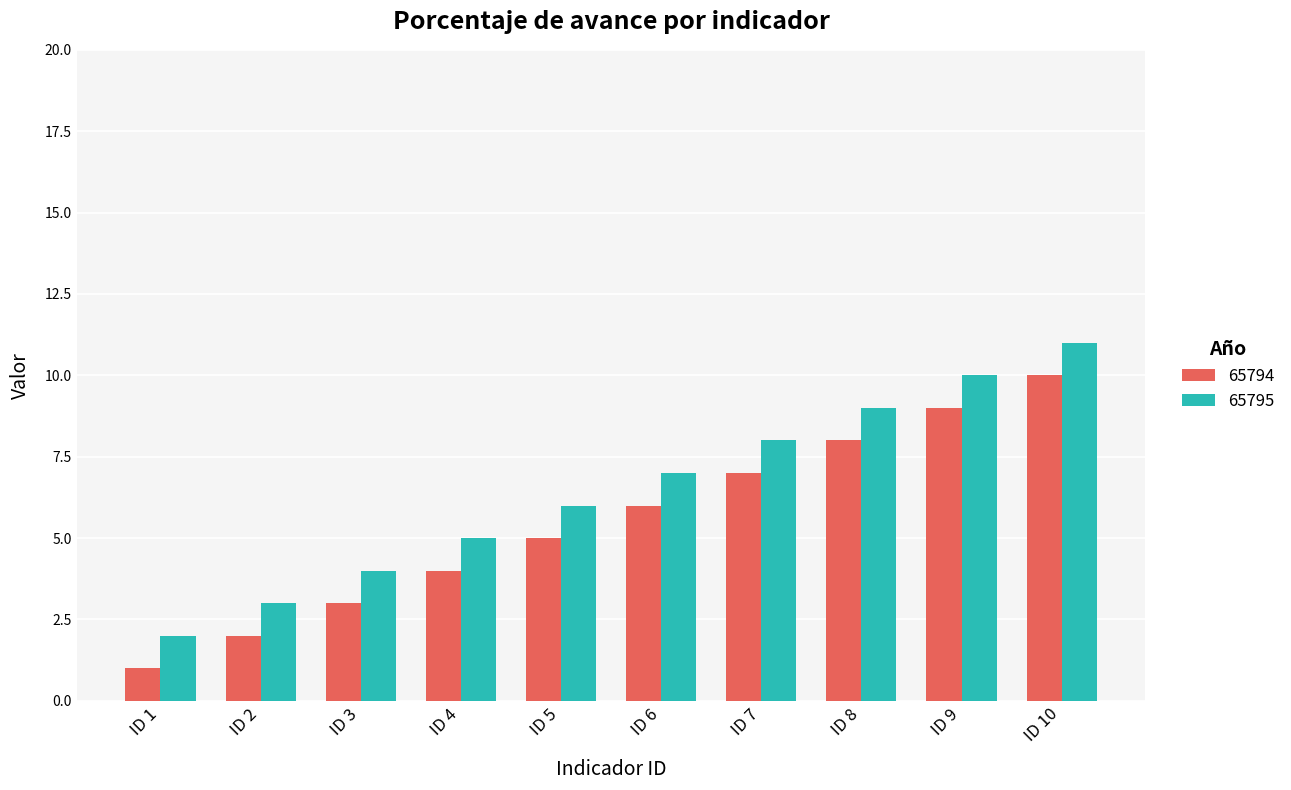

True or false: 65795 has a value of 6 at ID 3.

False